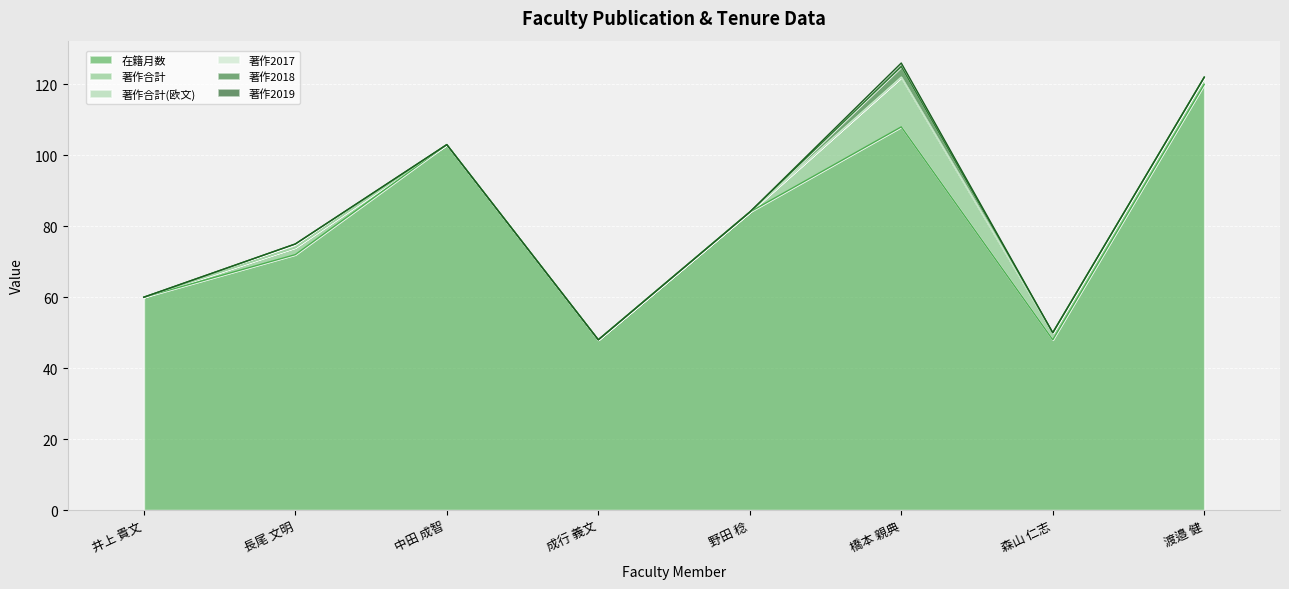

The value of 著作2017 at 森山 仁志 is 0. True or false?

False